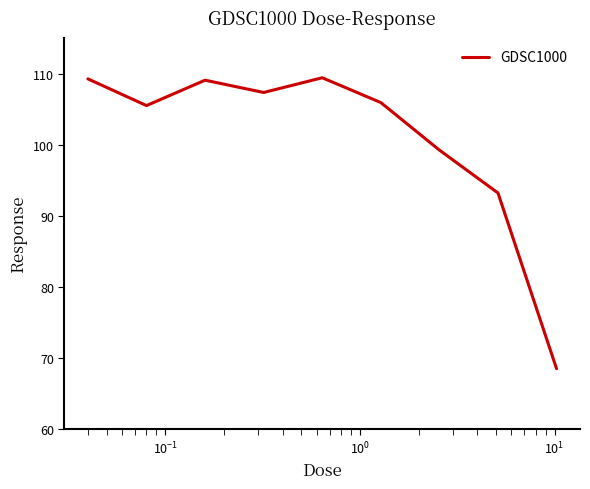

Does the chart have visible grid lines?

No